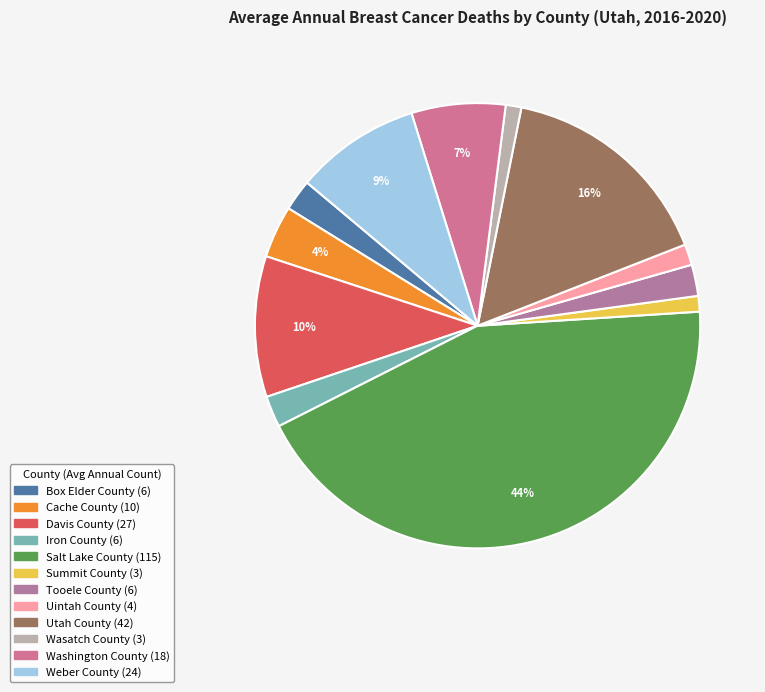

What is the smallest slice in the pie chart?

Summit County